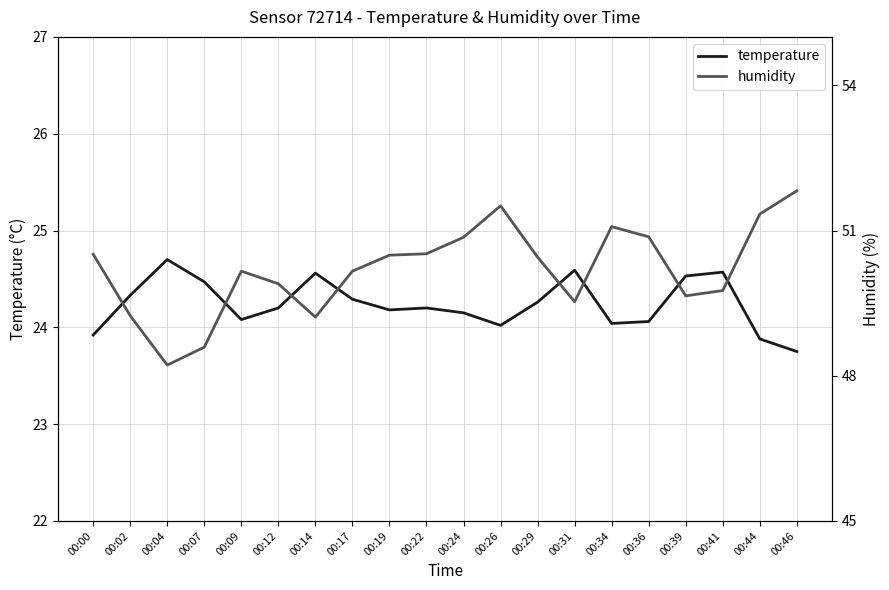

Rank the series by their maximum value, from lowest to highest.

temperature, humidity